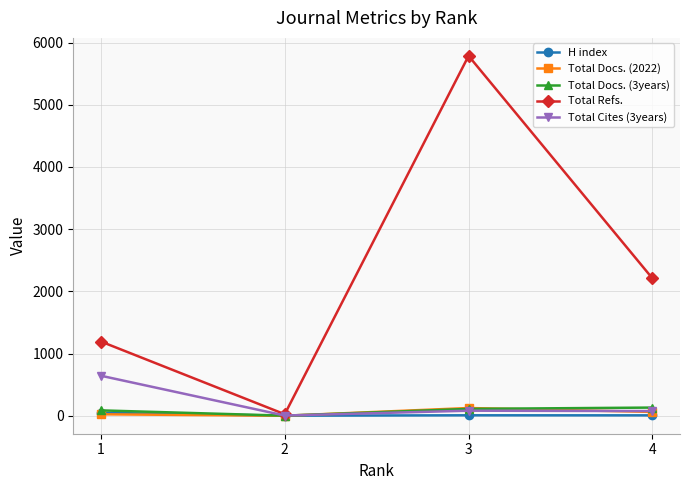

How many categories are shown in the chart?

4